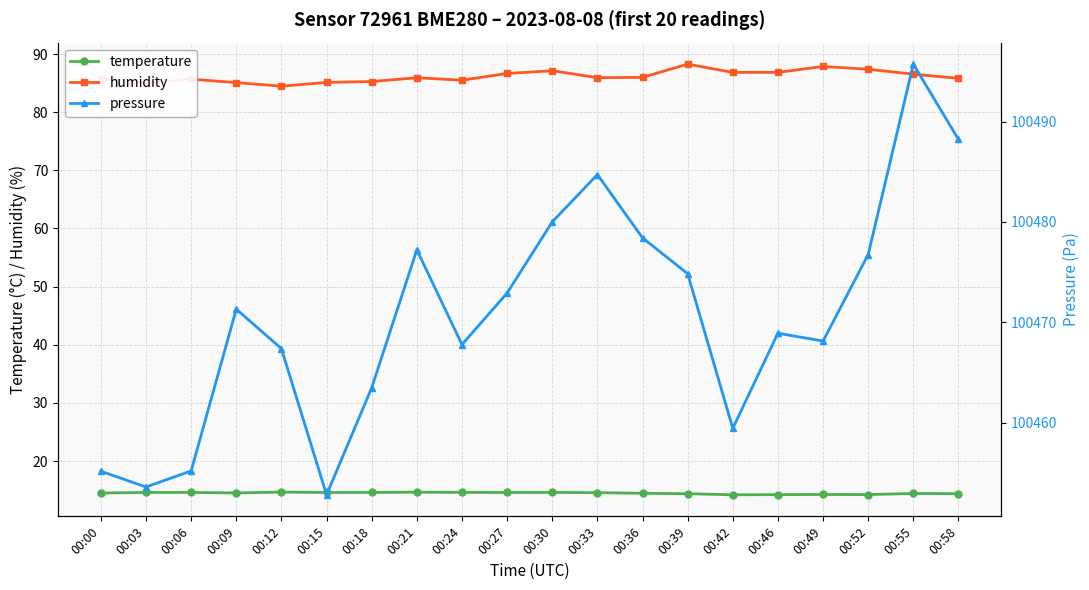

What is the sum of all pressure values?

2009411.9